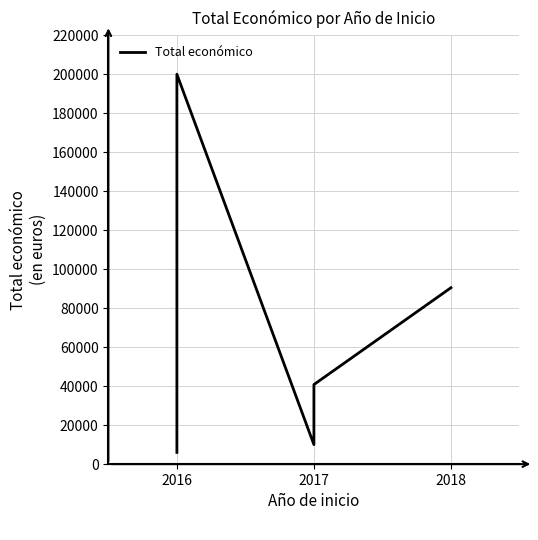

What is the label of the 5th point from the right?

2016